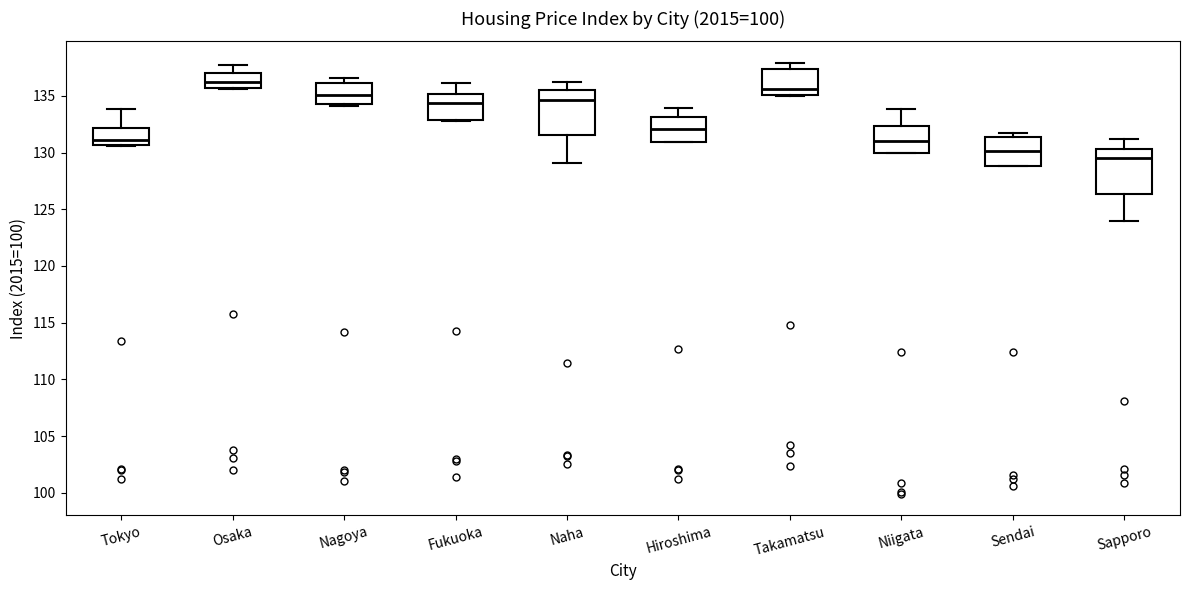

Reading left to right, transcribe this box plot: for each box, give where its median line is, the range the box spans, and where its two whiskers end, as read against the y-axis. The values are not printed on the chart, so give them approximately, as read against the axis.

Tokyo: median 131.0, box 130.5 to 132.0, whiskers 130.5 to 134.0
Osaka: median 136.0, box 135.5 to 137.0, whiskers 135.5 to 137.5
Nagoya: median 135.0, box 134.5 to 136.0, whiskers 134.0 to 136.5
Fukuoka: median 134.5, box 133.0 to 135.0, whiskers 133.0 to 136.0
Naha: median 134.5, box 131.5 to 135.5, whiskers 129.0 to 136.0
Hiroshima: median 132.0, box 131.0 to 133.0, whiskers 131.0 to 134.0
Takamatsu: median 135.5, box 135.0 to 137.5, whiskers 135.0 to 138.0
Niigata: median 131.0, box 130.0 to 132.5, whiskers 130.0 to 134.0
Sendai: median 130.0, box 129.0 to 131.5, whiskers 129.0 to 131.5 (just above the box's upper edge)
Sapporo: median 129.5, box 126.5 to 130.5, whiskers 124.0 to 131.0